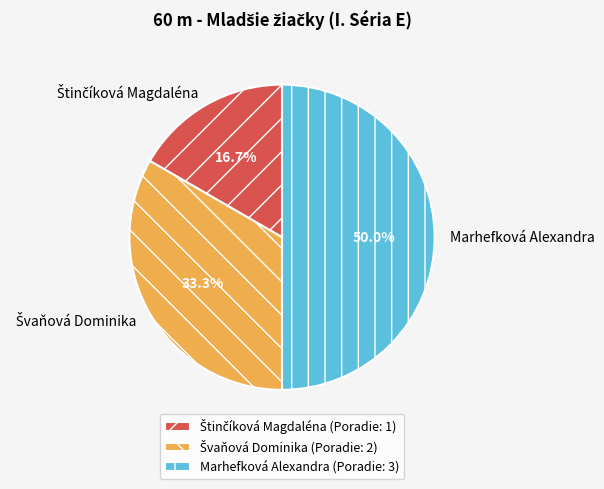

What portion of the pie excludes Marhefková Alexandra?

50.0%